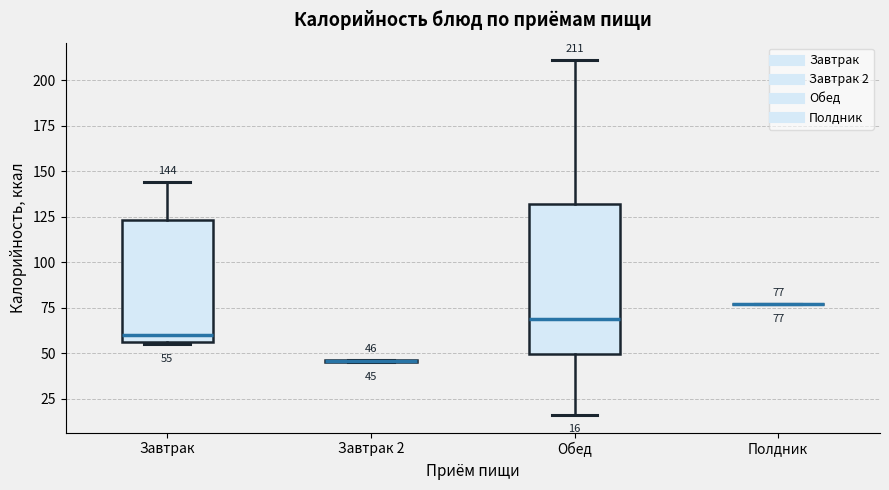

Which box is the tallest, from its lower edge to its upper edge?

Обед